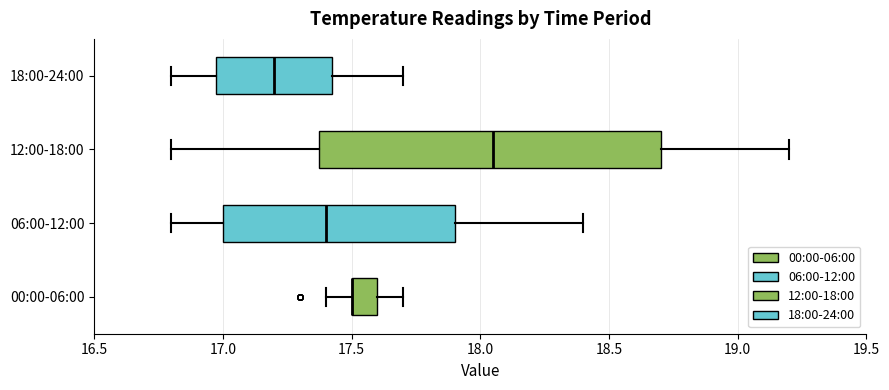

Which box is the widest, from its left edge to its right edge?

12:00-18:00